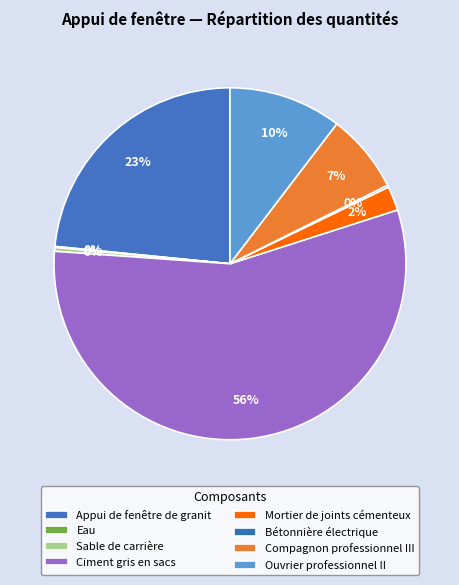

Is Ciment gris en sacs the majority of the pie?

Yes